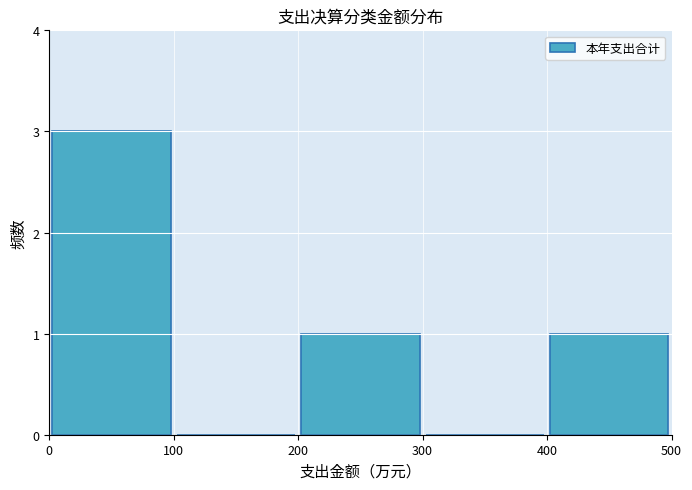

Which range on the x-axis has the tallest bar?

0 to 100